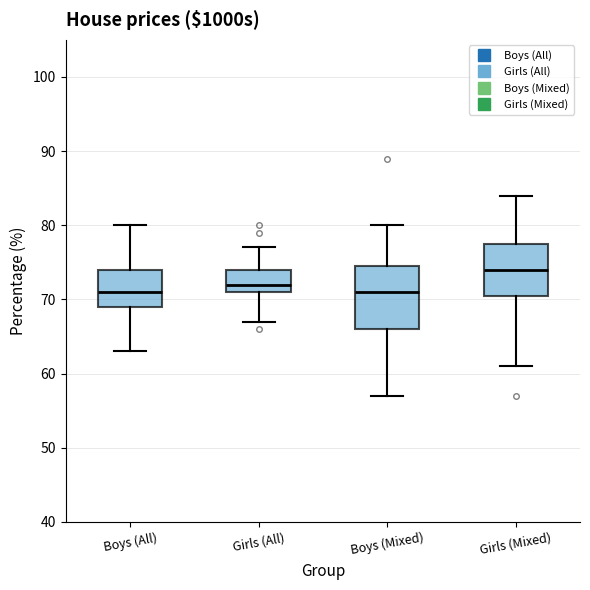

Where does the median line of the box for Girls (Mixed) sit on the y-axis? The values are not printed on the chart, so give them approximately, as read against the axis.

74